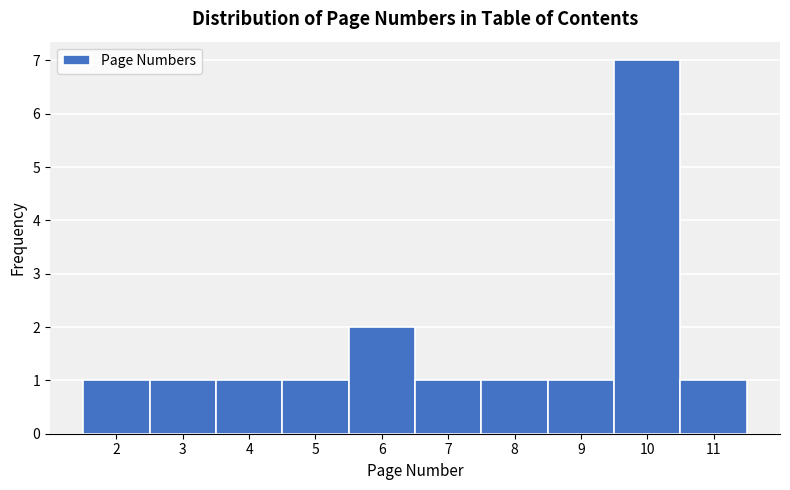

Reading left to right, transcribe this chart: for each bar, give the range it covers on the x-axis and its height. The values are not printed on the chart, so give them approximately, as read against the axis.

1.5 to 2.5: 1
2.5 to 3.5: 1
3.5 to 4.5: 1
4.5 to 5.5: 1
5.5 to 6.5: 2
6.5 to 7.5: 1
7.5 to 8.5: 1
8.5 to 9.5: 1
9.5 to 10.5: 7
10.5 to 11.5: 1